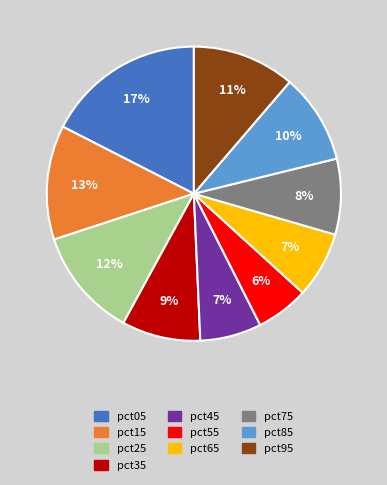

To the nearest percent, what portion does pct25 represent?

12%